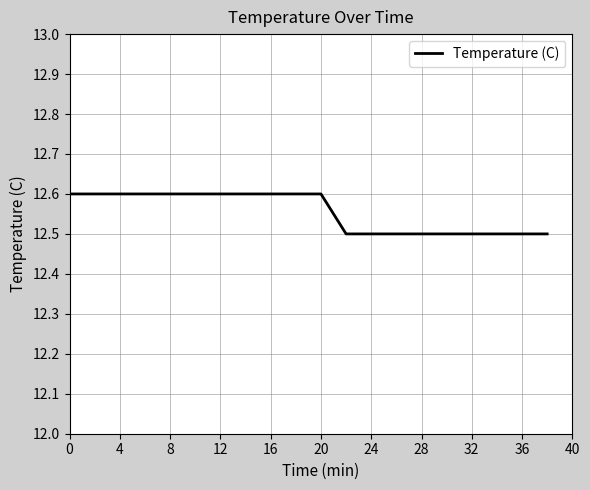

What is the minimum value shown in the chart?

12.5